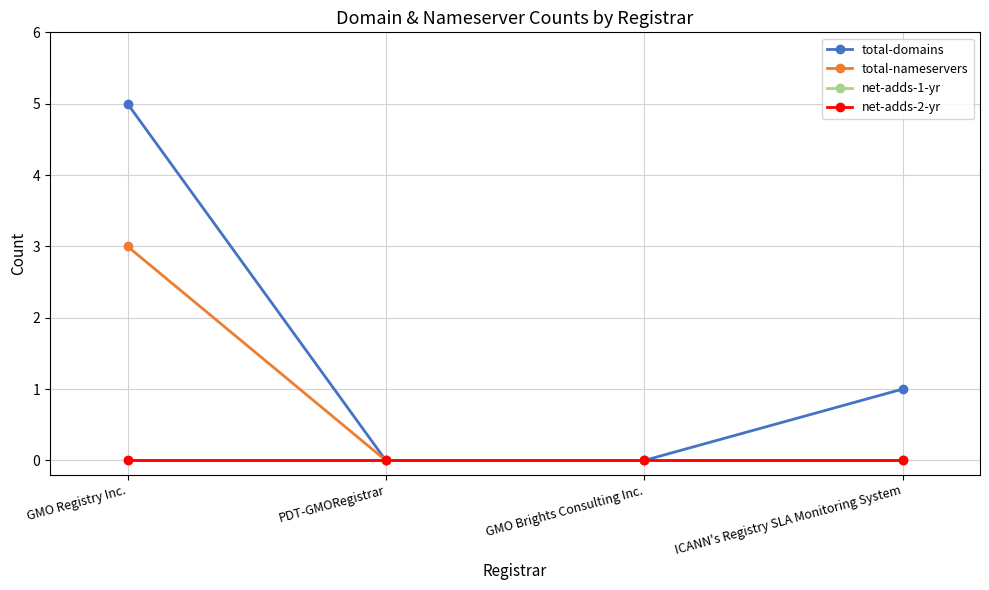

At which label does net-adds-2-yr reach its minimum?

GMO Registry Inc.